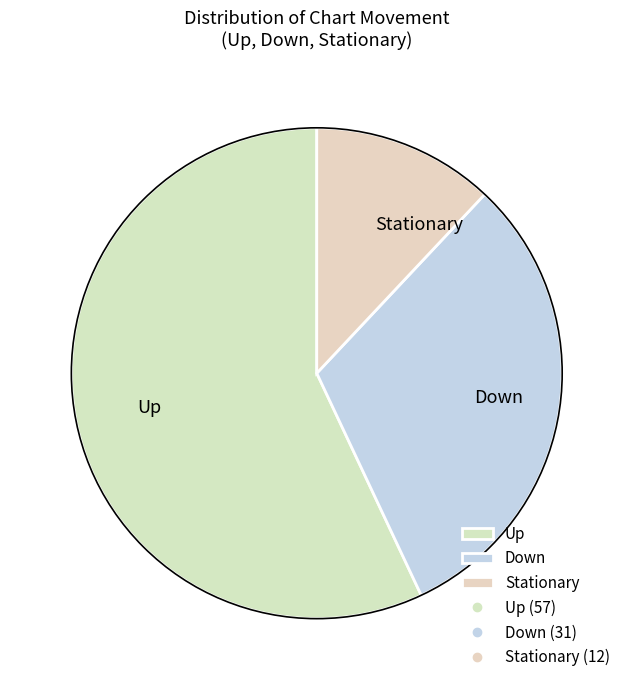

Rank the categories by value from highest to lowest.

Up, Down, Stationary